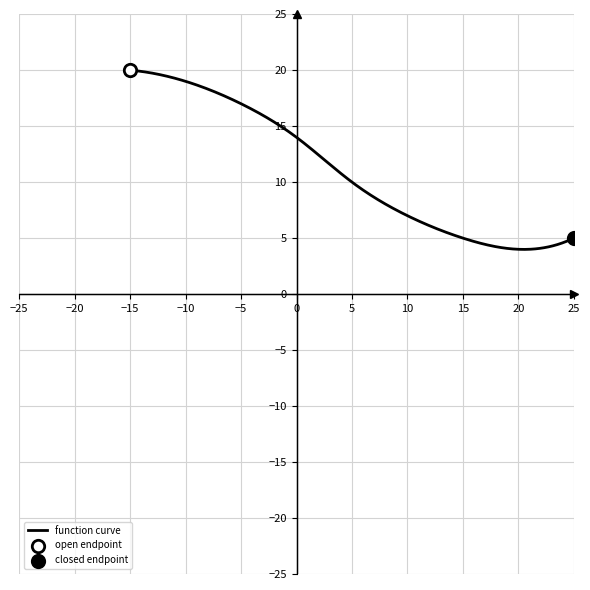

What is the minimum value shown in the chart?

4.0